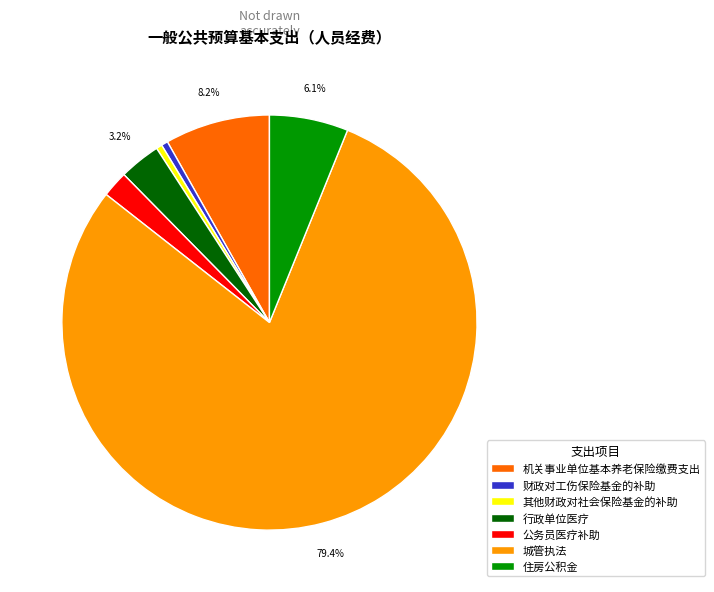

To the nearest percent, what is the combined percentage of 城管执法 and 住房公积金?

86%